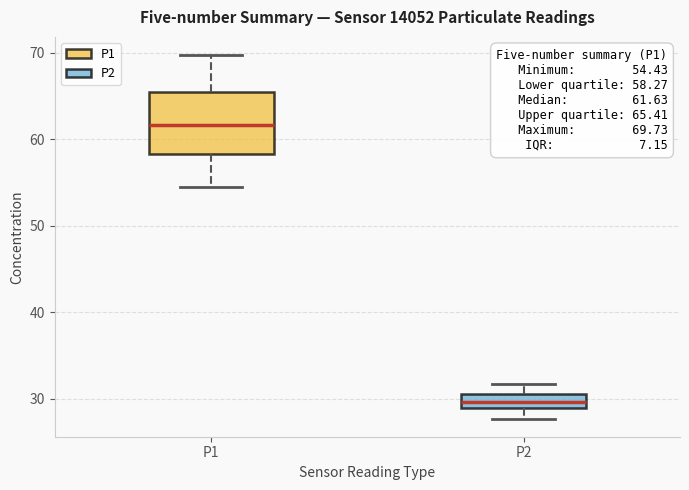

Comparing the boxes themselves (not the whiskers), which one is the tallest?

P1